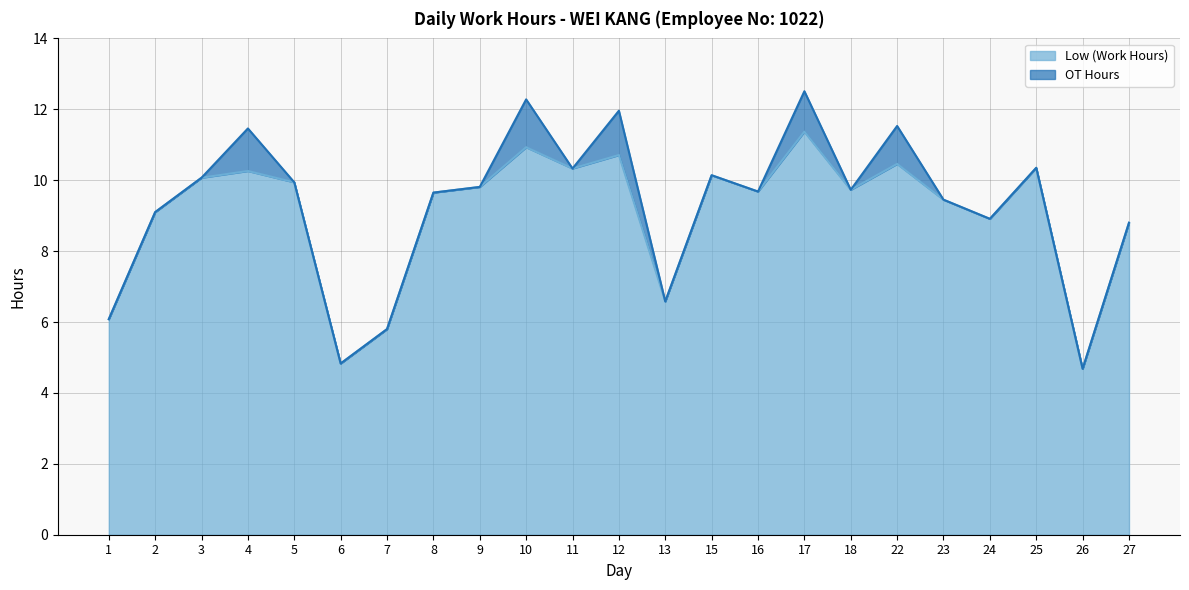

At which category does the data reach its first local valley?

6